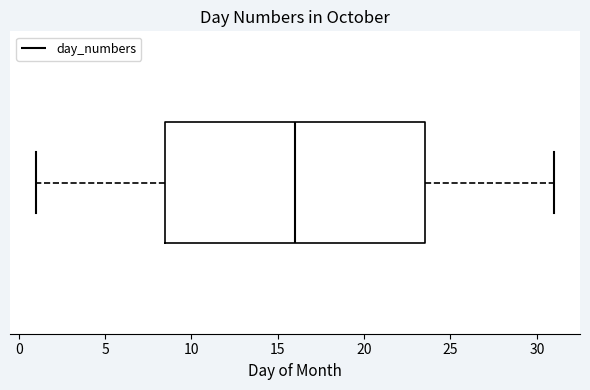

Where is the right edge of the box on the x-axis? The values are not printed on the chart, so give them approximately, as read against the axis.

23.5